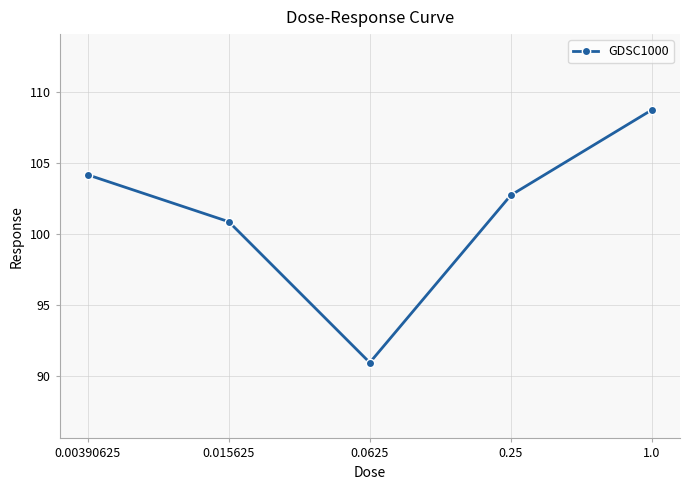

What is the sum of all values?

507.4